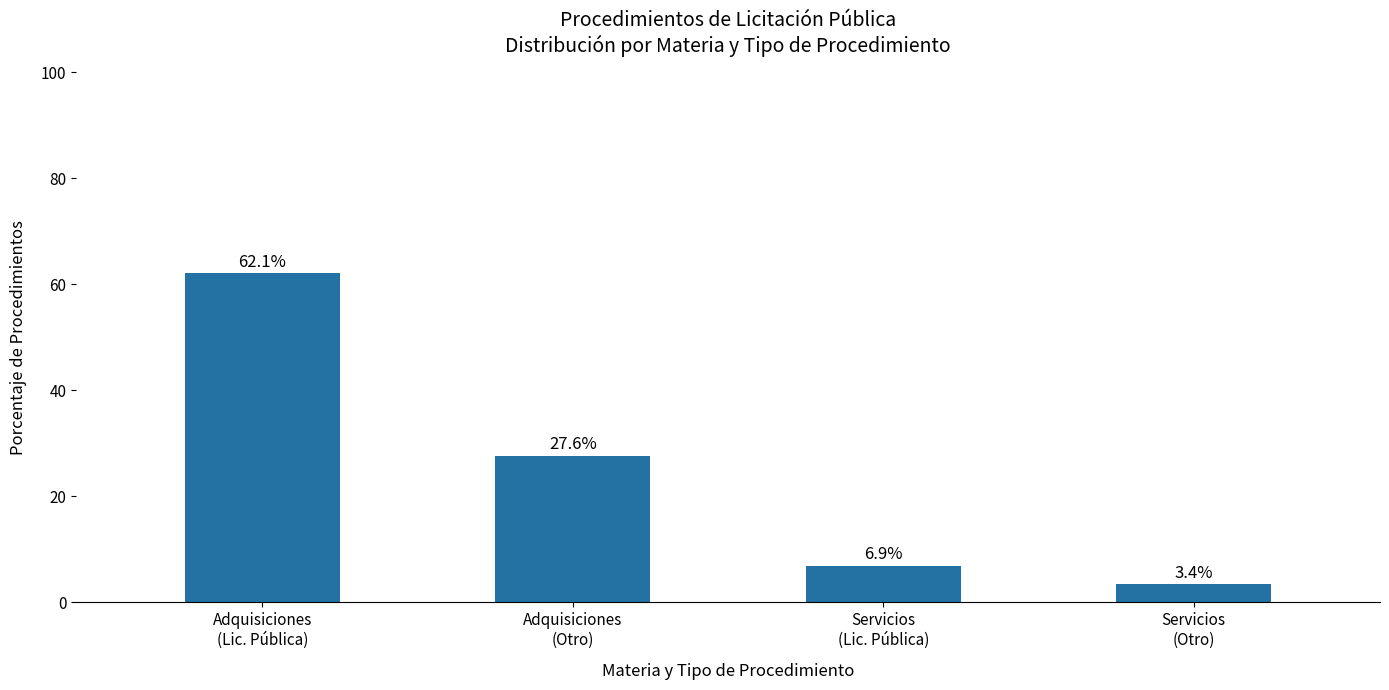

What is the sum of the values at Adquisiciones
(Lic. Pública) and Servicios
(Otro)?

65.5